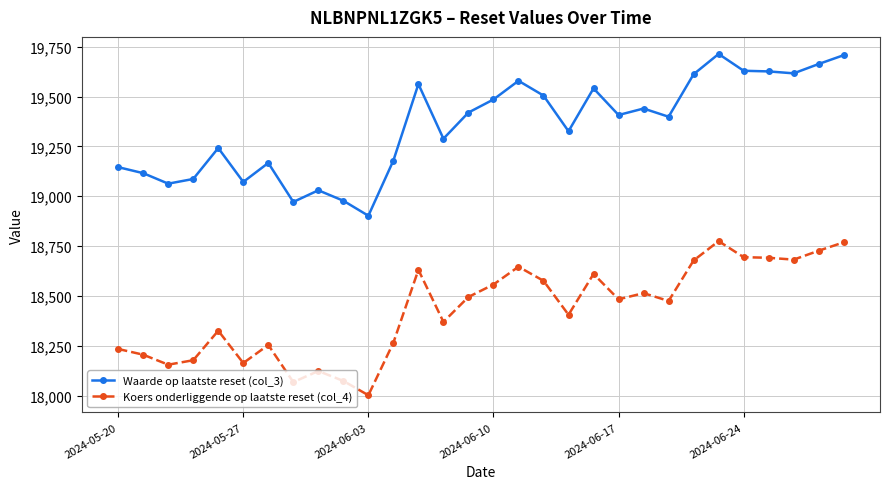

What is the maximum value shown in the chart?

19713.4